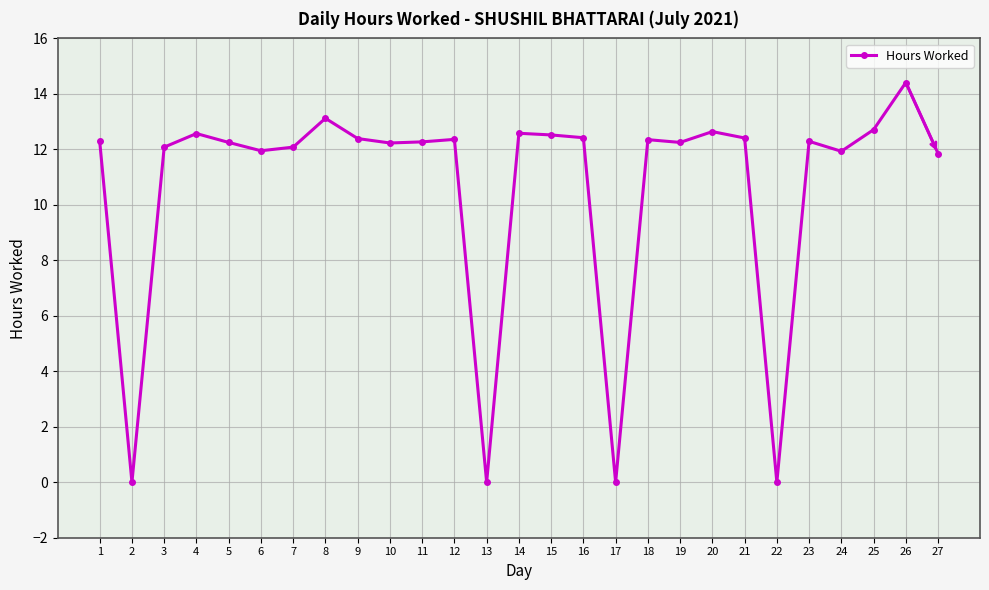

What is the maximum value shown in the chart?

14.4